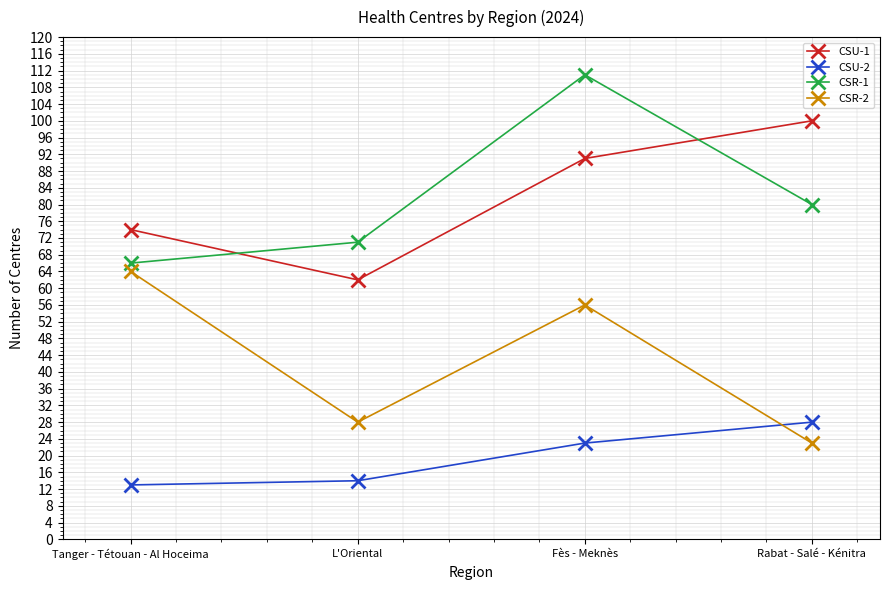

Rank the series by their maximum value, from highest to lowest.

CSR-1, CSU-1, CSR-2, CSU-2